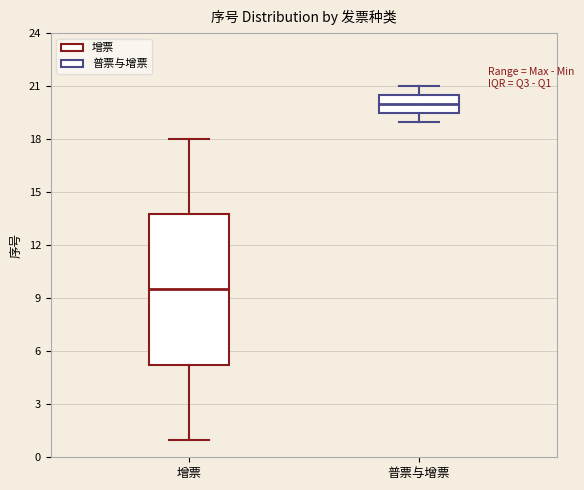

Comparing the boxes themselves (not the whiskers), which one is the tallest?

增票